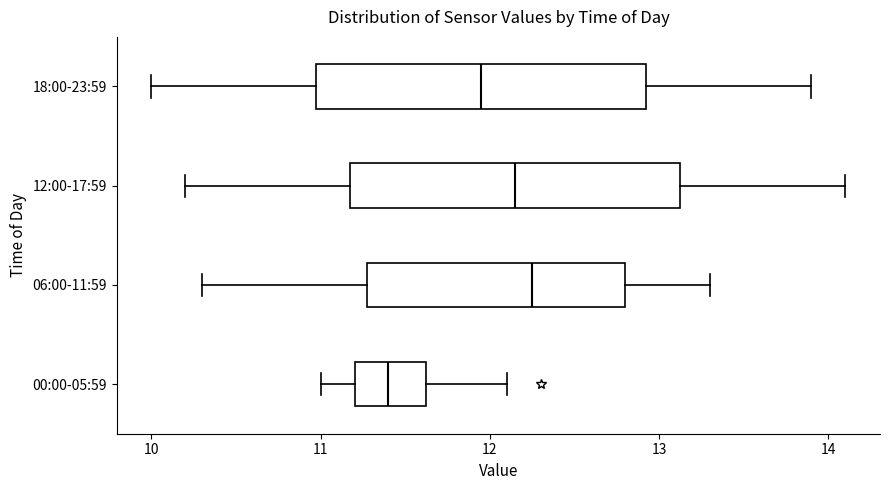

Which box's median line is the furthest to the left?

00:00-05:59